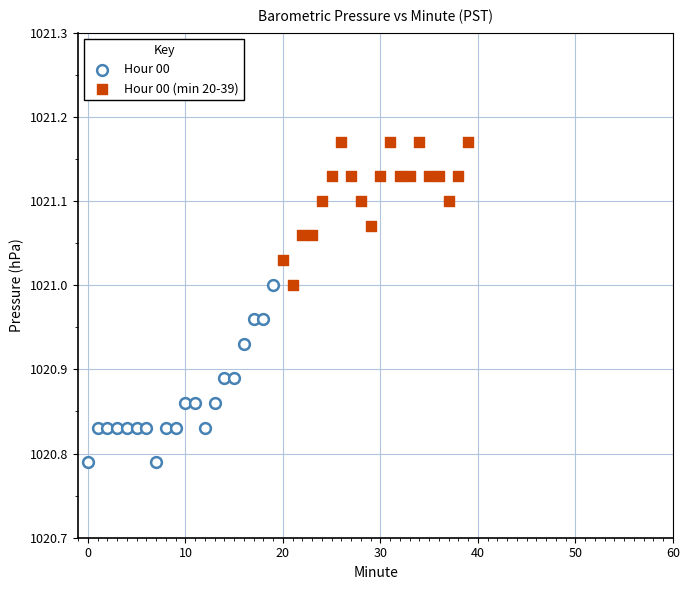

Which series reaches the maximum Y coordinate?

Hour 00 (min 20-39)